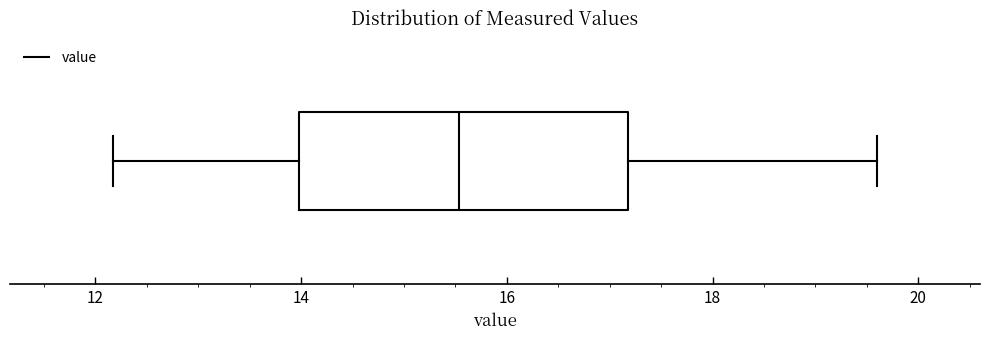

Where does the median line of the box sit on the x-axis? The values are not printed on the chart, so give them approximately, as read against the axis.

15.6